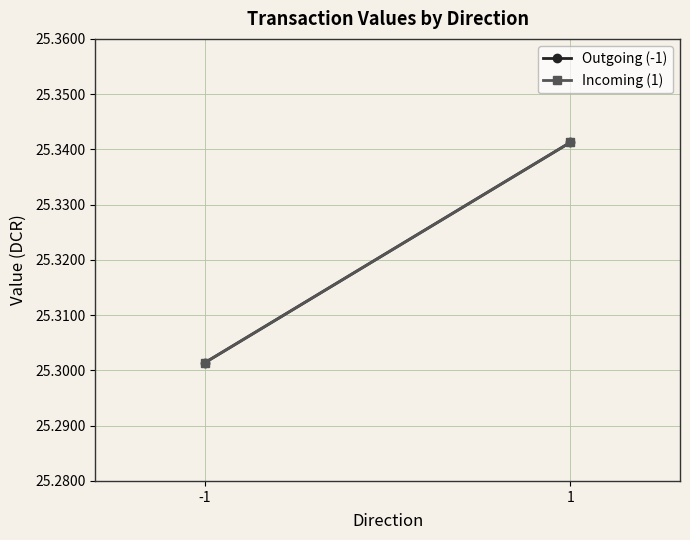

What is the lowest value of the Incoming (1) series?

25.3